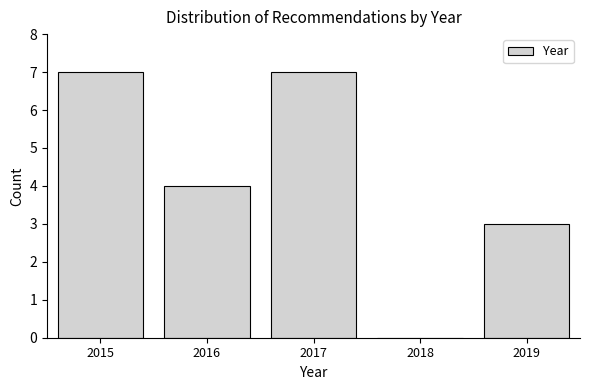

Reading left to right, what are all the values shown in this chart?

2015=7	2016=4	2017=7	2018=0	2019=3